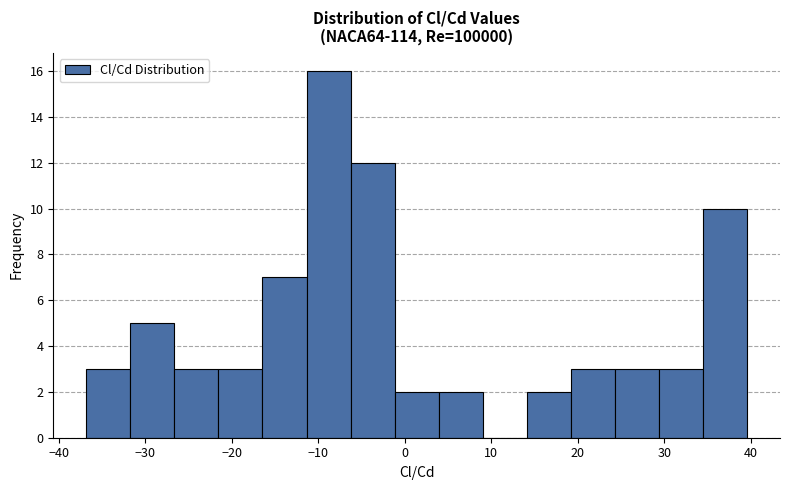

Reading left to right, list every bar in this chart as the range it spans on the x-axis followed by its height. Neither the bar edges nor the heights are printed on the chart, so give them approximately, as read against the axes.

-37 to -32: 3
-32 to -27: 5
-27 to -22: 3
-22 to -16: 3
-16 to -11: 7
-11 to -6: 16
-6 to -1: 12
-1 to 4: 2
4 to 9: 2
9 to 14: 0
14 to 19: 2
19 to 24: 3
24 to 29: 3
29 to 34: 3
34 to 40: 10